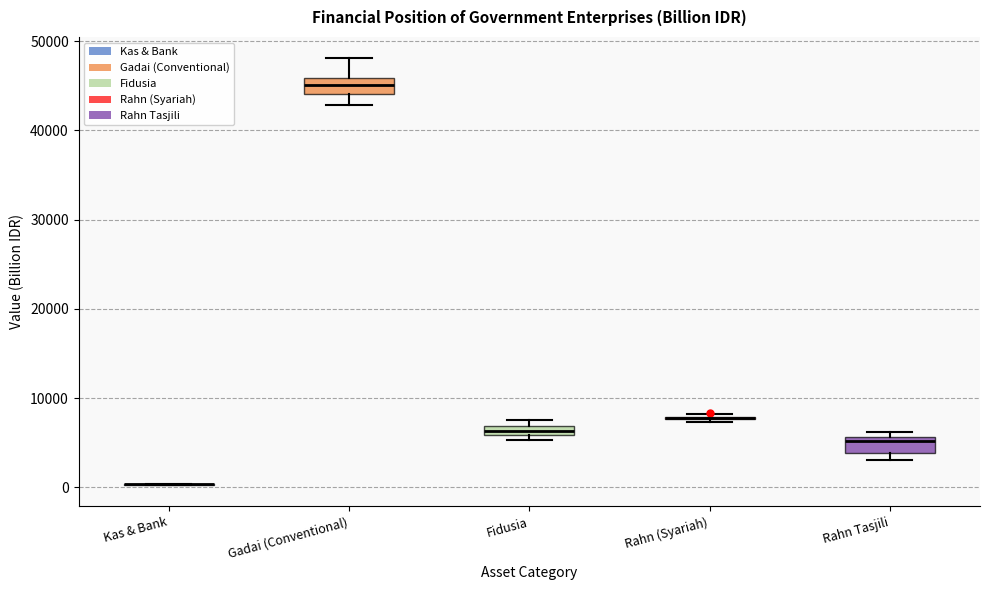

Where is the upper edge of the box for Fidusia on the y-axis? The values are not printed on the chart, so give them approximately, as read against the axis.

7000